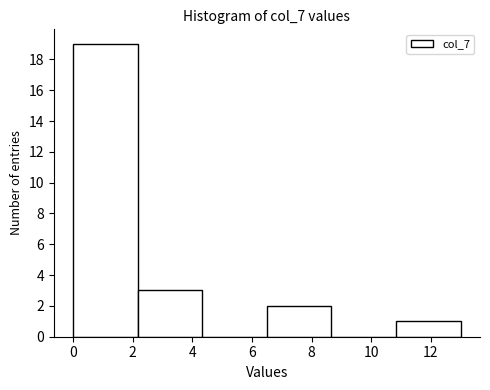

Reading left to right, transcribe this chart: for each bar, give the range it covers on the x-axis and its height. Neither the bar edges nor the heights are printed on the chart, so give them approximately, as read against the axes.

0.0 to 2.2: 19
2.2 to 4.4: 3
4.4 to 6.6: 0
6.6 to 8.6: 2
8.6 to 10.8: 0
10.8 to 13.0: 1